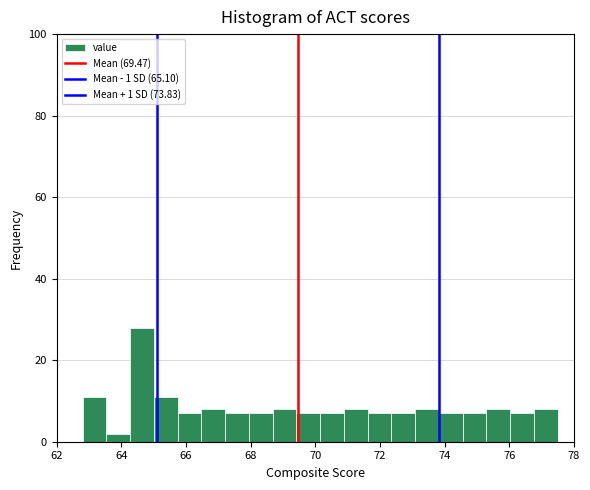

Read against the x-axis, roughly where is the centre of the tallest bar?

64.6